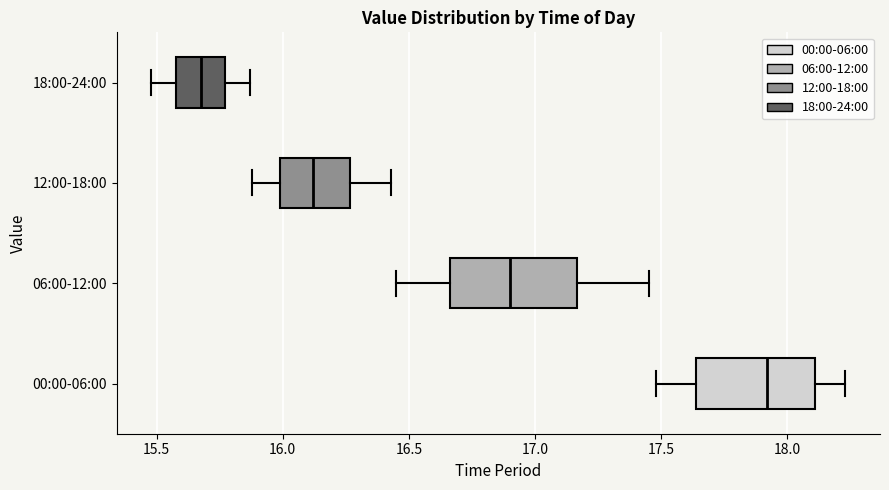

Reading bottom to top, read every box against the x-axis: the position of its median line, the range the box covers, and the ends of its whiskers. The values are not printed on the chart, so give them approximately, as read against the axis.

00:00-06:00: median 17.90, box 17.65 to 18.10, whiskers 17.50 to 18.25
06:00-12:00: median 16.90, box 16.65 to 17.15, whiskers 16.45 to 17.45
12:00-18:00: median 16.10, box 16.00 to 16.25, whiskers 15.90 to 16.45
18:00-24:00: median 15.70, box 15.60 to 15.75, whiskers 15.50 to 15.85